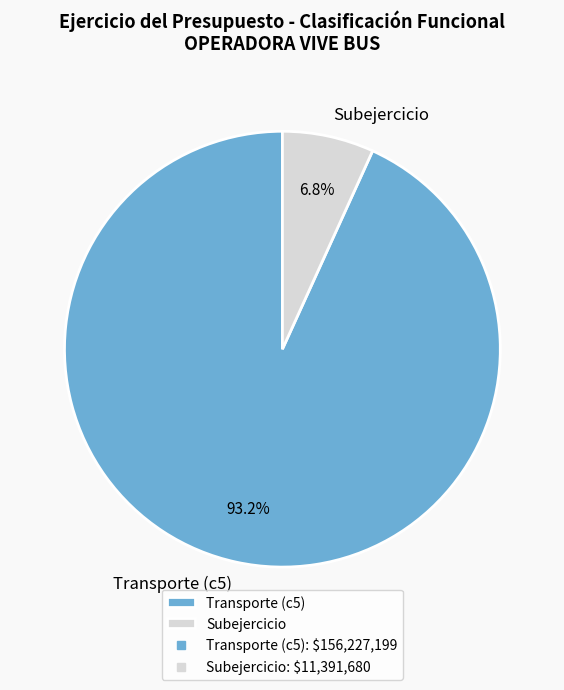

Does Subejercicio represent more than half of the total?

No